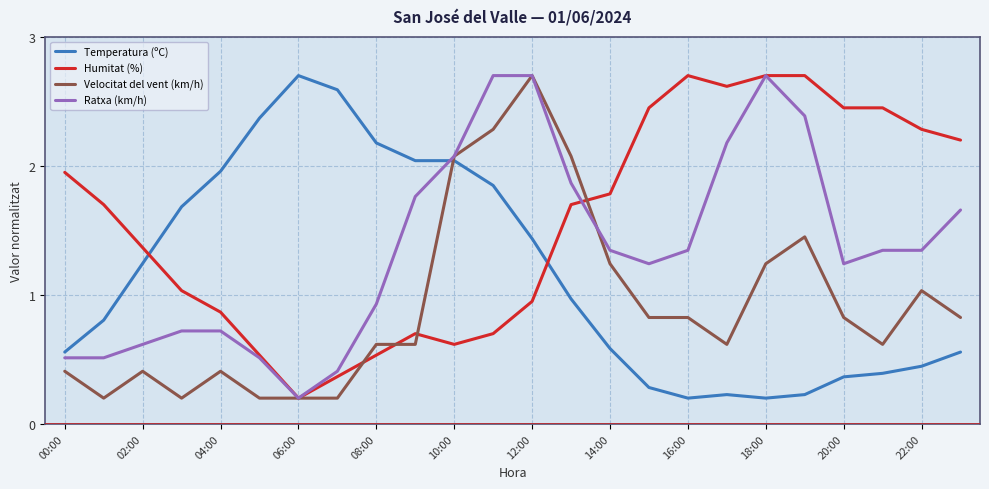

After their last crossing, which series has the higher values: Velocitat del vent (km/h) or Temperatura (ºC)?

Velocitat del vent (km/h)